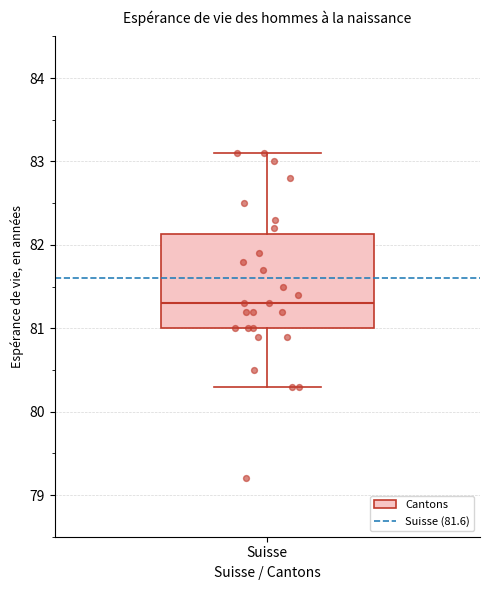

Where is the upper edge of the box for Suisse on the y-axis? The values are not printed on the chart, so give them approximately, as read against the axis.

82.1